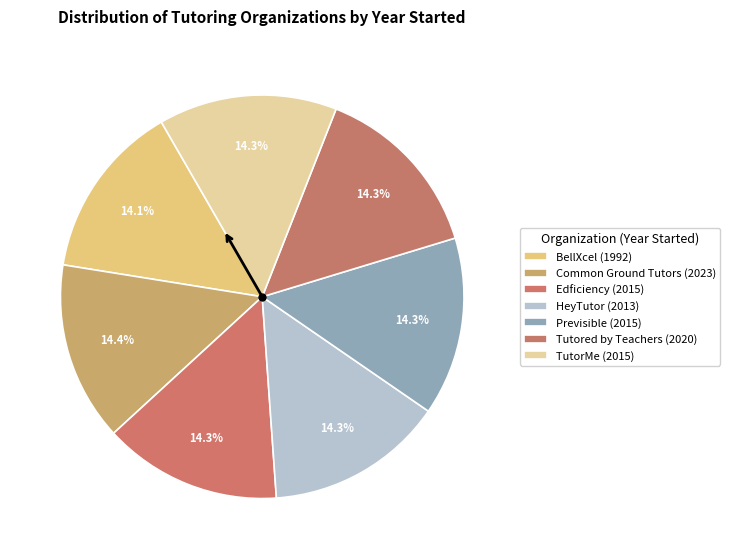

Count the number of slices in the pie.

7